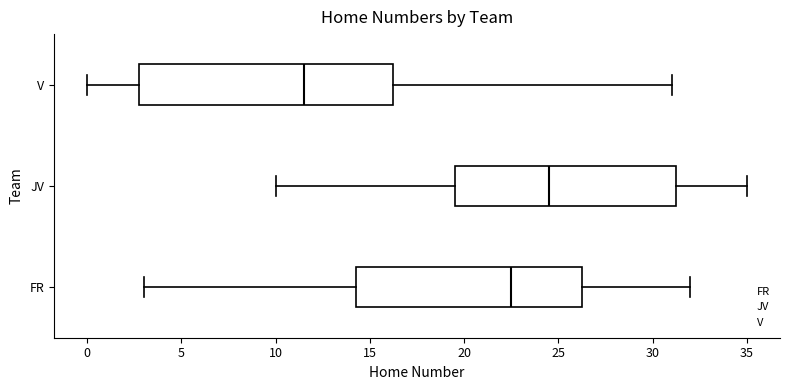

Which box is the widest, from its left edge to its right edge?

V